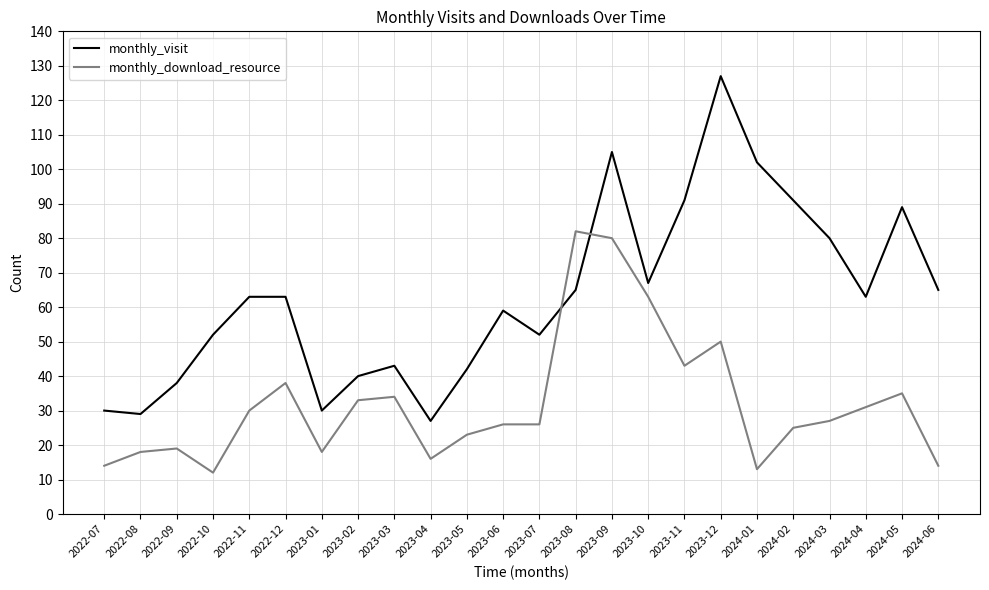

What are all the series names shown in the legend?

monthly_visit, monthly_download_resource